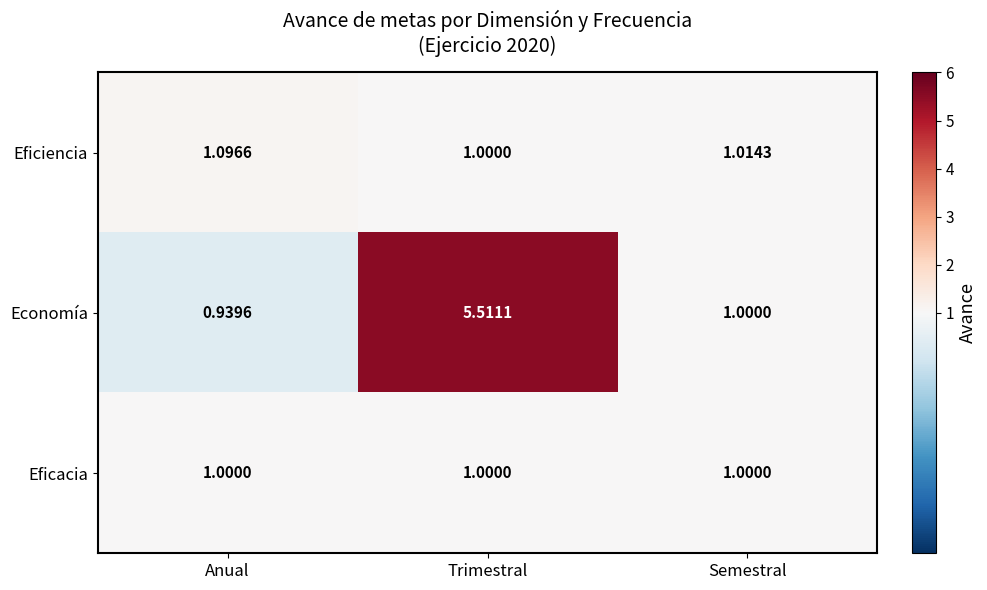

Between Anual and Semestral, which series saw the biggest shift?

Eficiencia